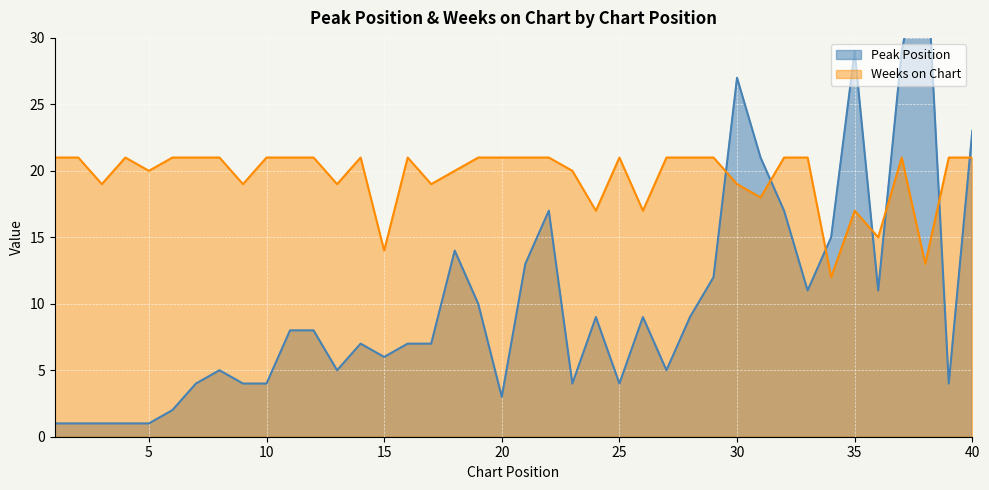

What is the difference between the highest and lowest values at 18?

6